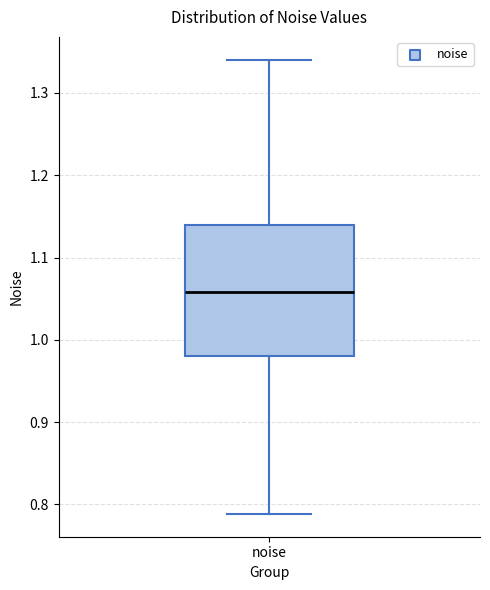

Where is the upper edge of the box for noise on the y-axis? The values are not printed on the chart, so give them approximately, as read against the axis.

1.14